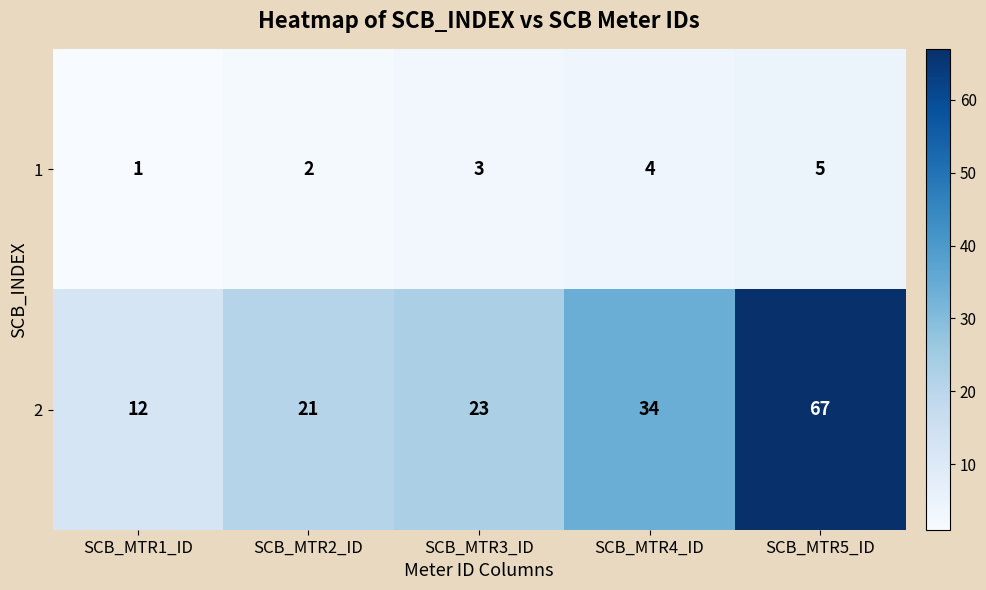

At which label is 1 closest to 3?

SCB_MTR3_ID